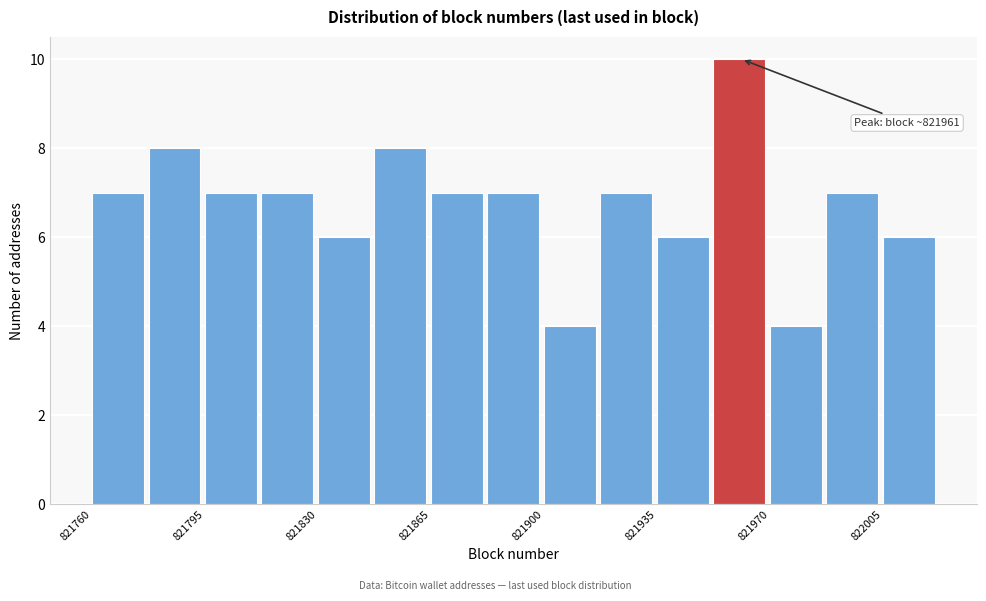

Read against the x-axis, roughly where is the centre of the tallest bar?

821960